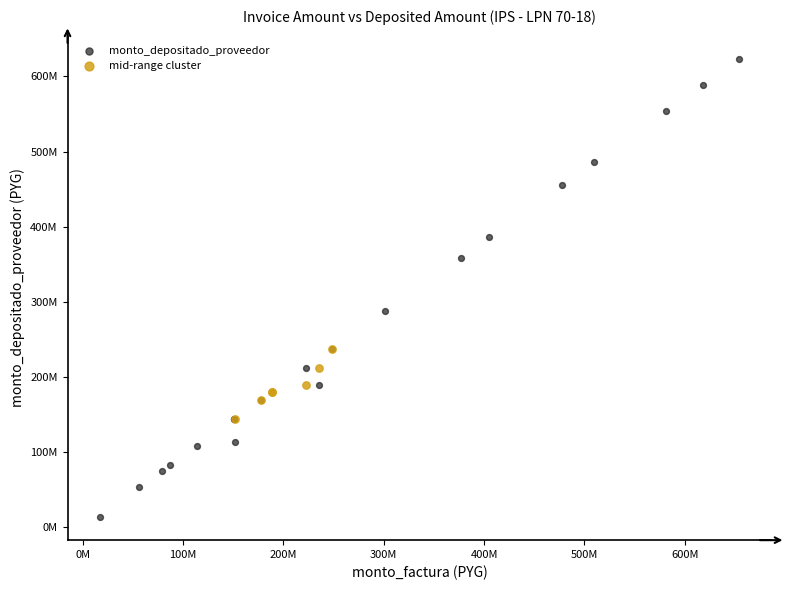

What are all the series names shown in the legend?

monto_depositado_proveedor, mid-range cluster